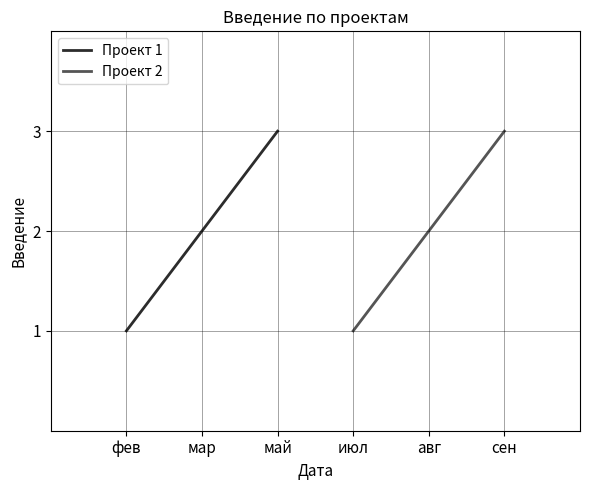

Which series has the widest spread of values?

Проект 1